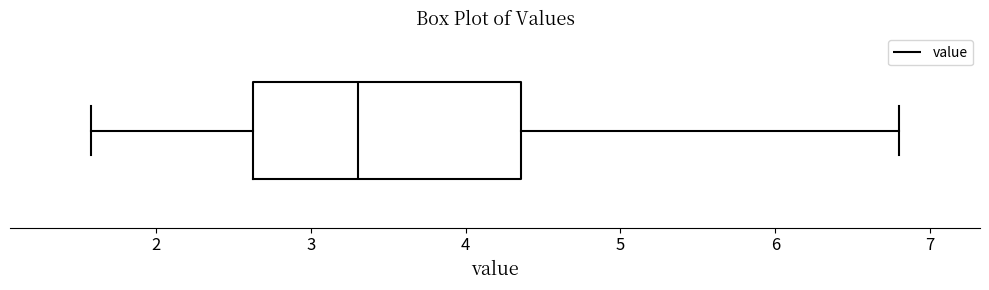

Transcribe this box plot: give where the median line is, the range the box spans, and where the two whiskers end, as read against the x-axis. The values are not printed on the chart, so give them approximately, as read against the axis.

median 3.3, box 2.6 to 4.4, whiskers 1.6 to 6.8